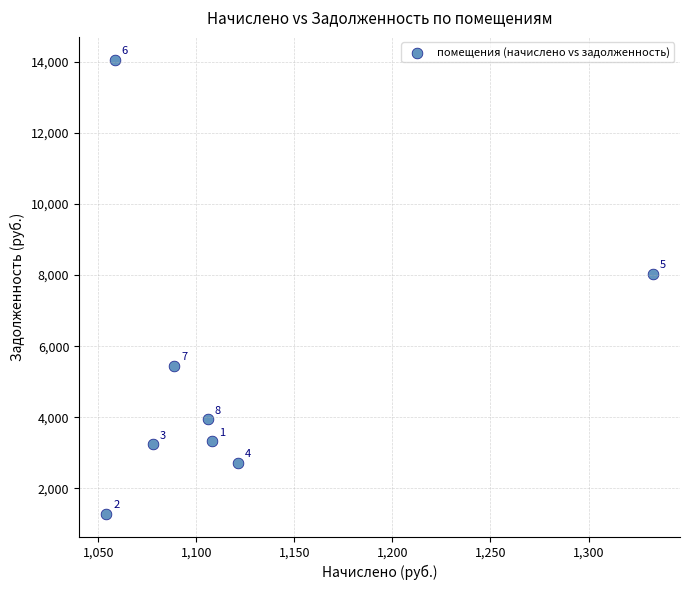

What is the range of Y values (max minus min)?

12781.0